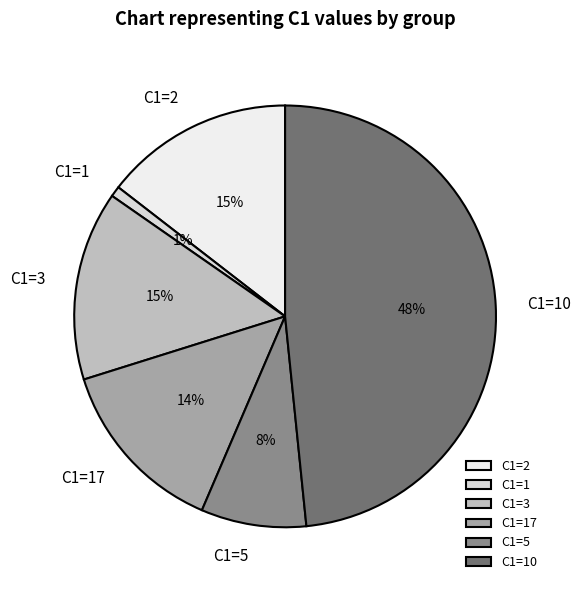

Approximately how many times larger is the value at C1=17 compared to C1=10?

0.3